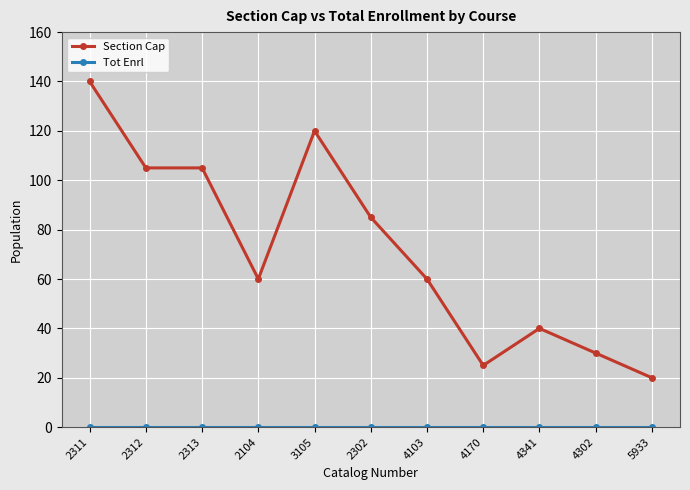

What is the difference between the maximum and minimum values in the Section Cap series?

120